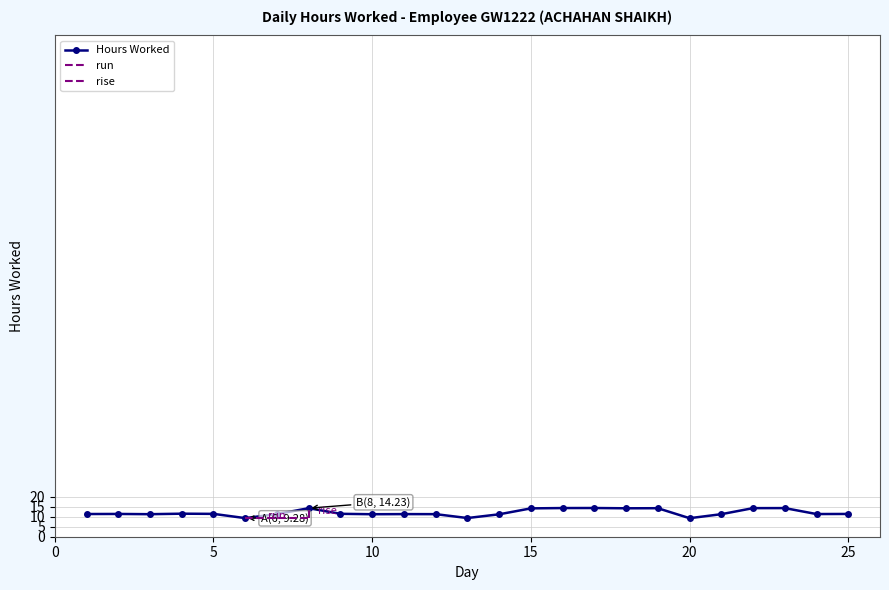

Between 4 and 3, which is larger?

4